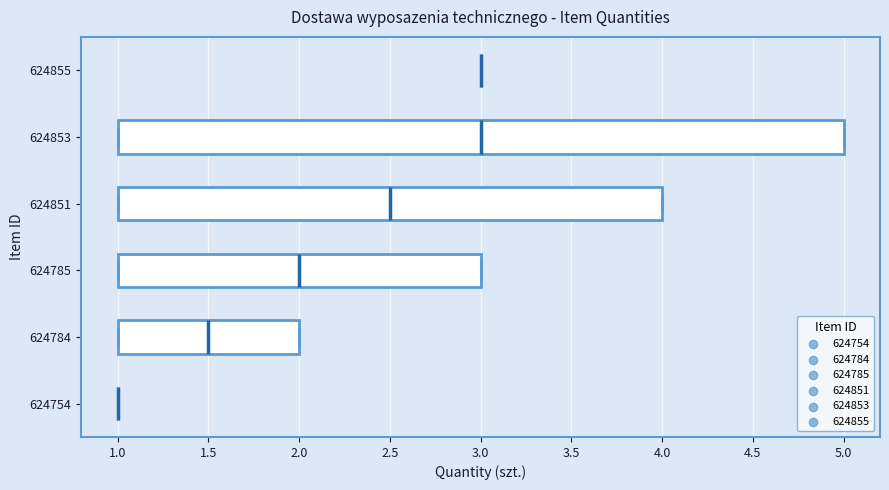

Where does the median line of the box at y = 624784 sit on the x-axis? The values are not printed on the chart, so give them approximately, as read against the axis.

1.5